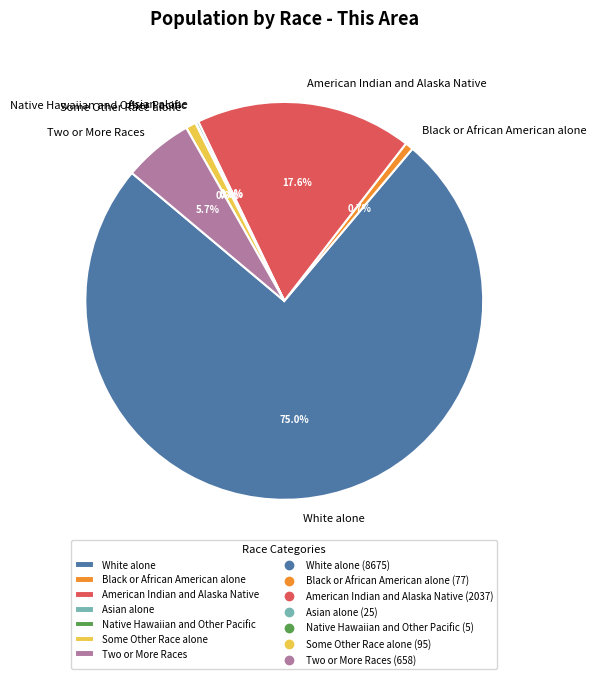

Which category accounts for the majority?

White alone